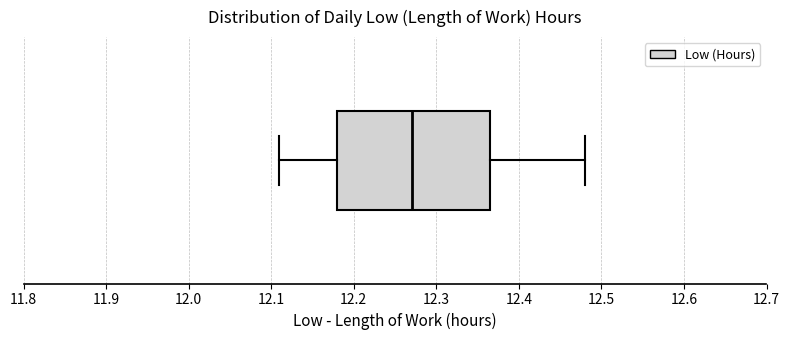

Where is the right edge of the box on the x-axis? The values are not printed on the chart, so give them approximately, as read against the axis.

12.37